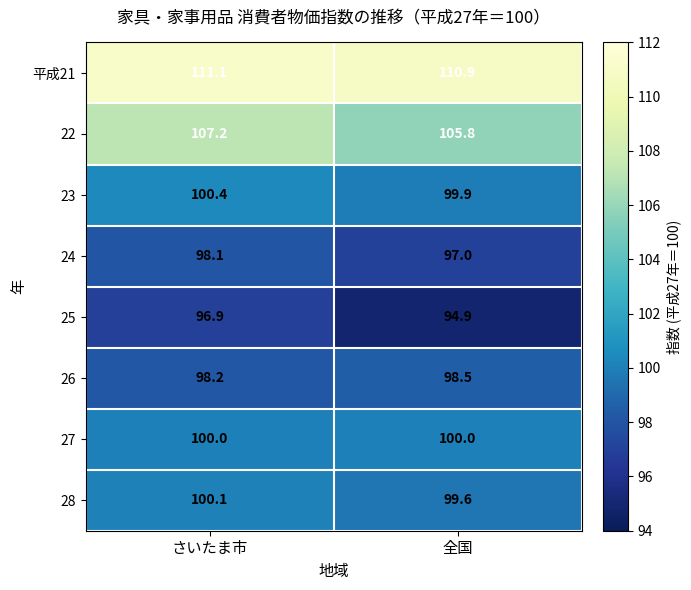

What is the approximate value of 23 at 全国?

99.9